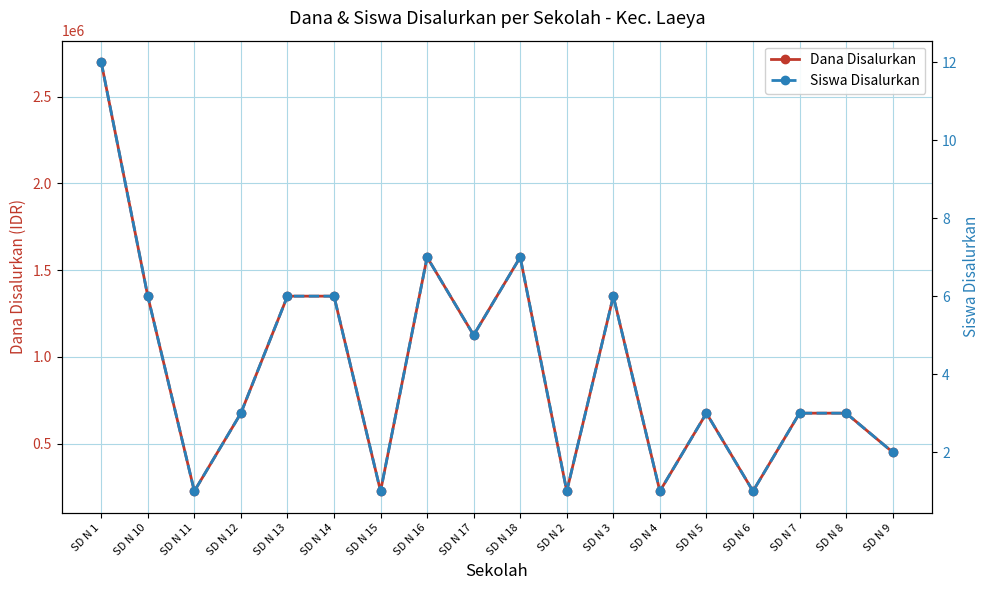

List the series in order of their overall mean, lowest first.

Siswa Disalurkan, Dana Disalurkan